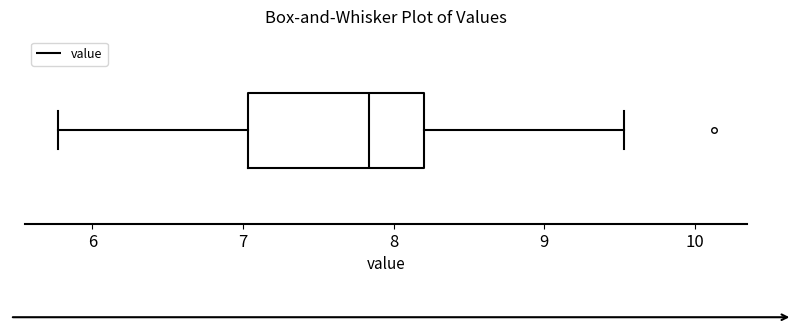

Transcribe this box plot: give where the median line is, the range the box spans, and where the two whiskers end, as read against the x-axis. The values are not printed on the chart, so give them approximately, as read against the axis.

median 7.8, box 7.0 to 8.2, whiskers 5.8 to 9.5